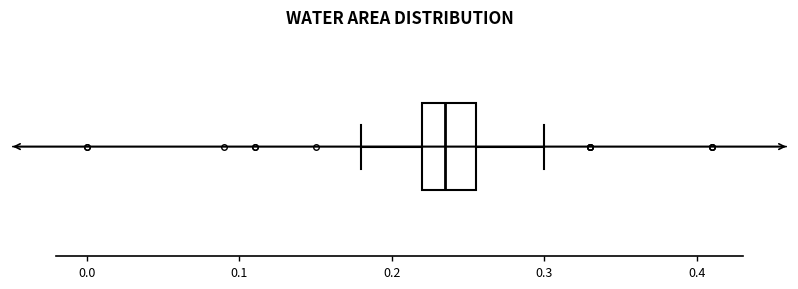

Read this box plot against the x-axis: the position of the median line, the range covered by the box, and the ends of both whiskers. The values are not printed on the chart, so give them approximately, as read against the axis.

median 0.24, box 0.22 to 0.26, whiskers 0.18 to 0.30